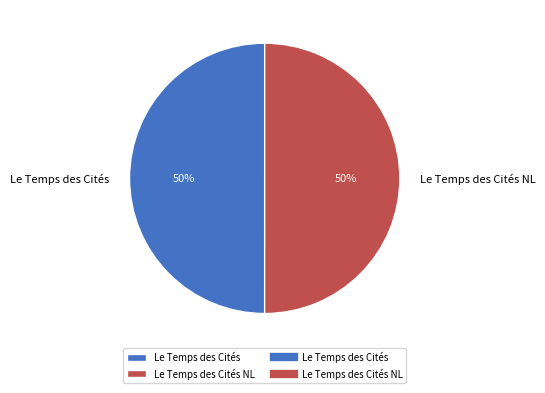

The Le Temps des Cités NL slice represents 50% of the pie. True or false?

True